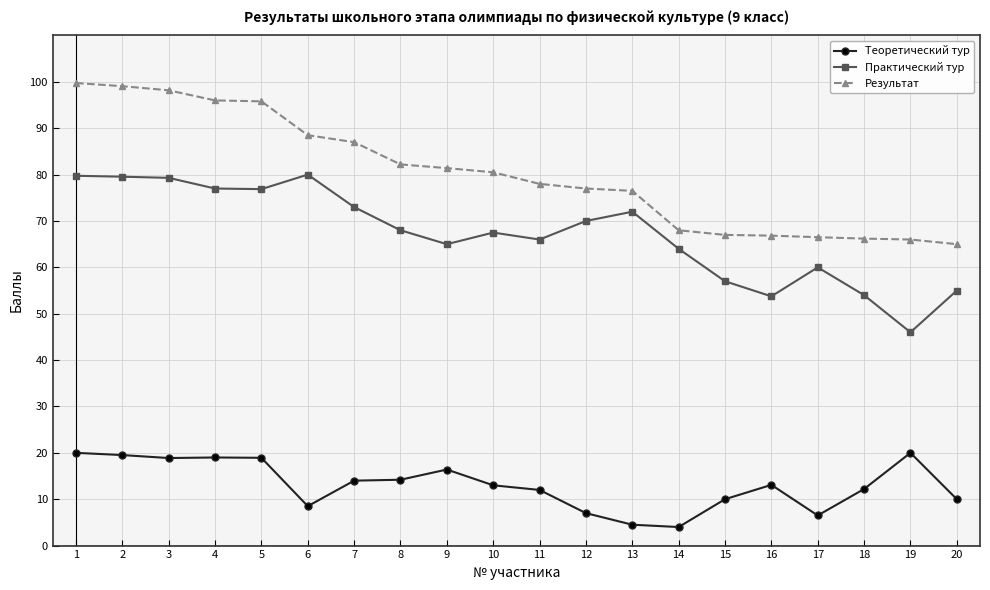

At 18, list the series in order from largest to smallest.

Результат, Практический тур, Теоретический тур